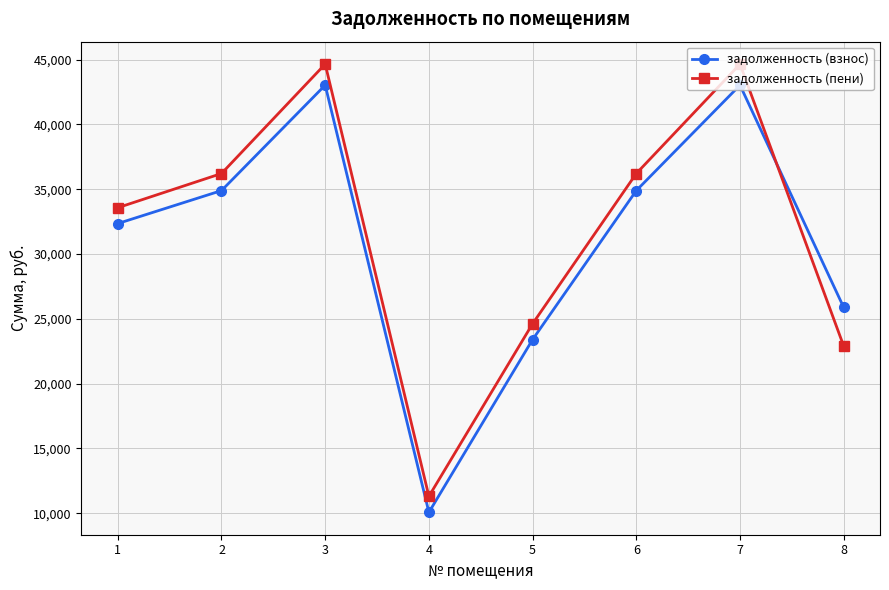

Rank the series by their maximum value, from lowest to highest.

задолженность (взнос), задолженность (пени)